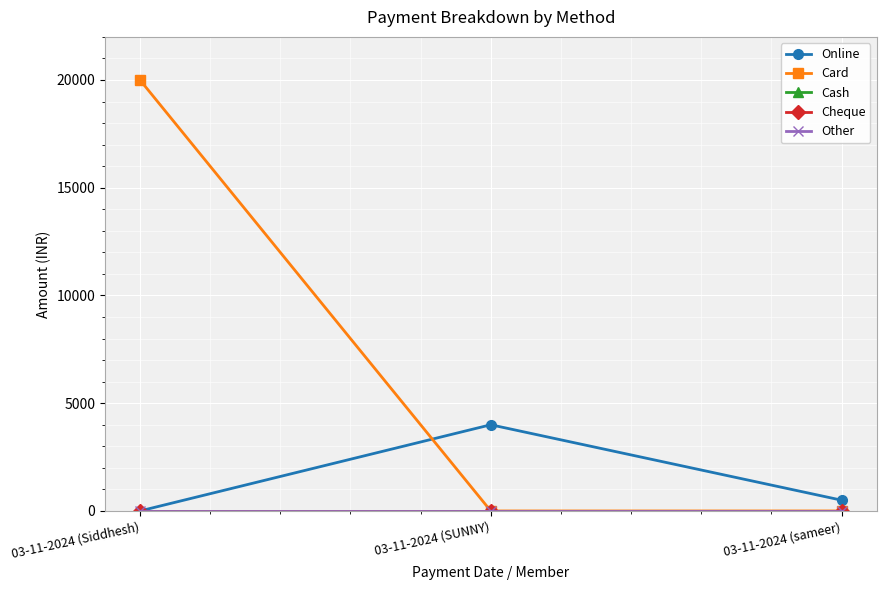

The value of Card at 03-11-2024 (SUNNY) is 0. True or false?

True